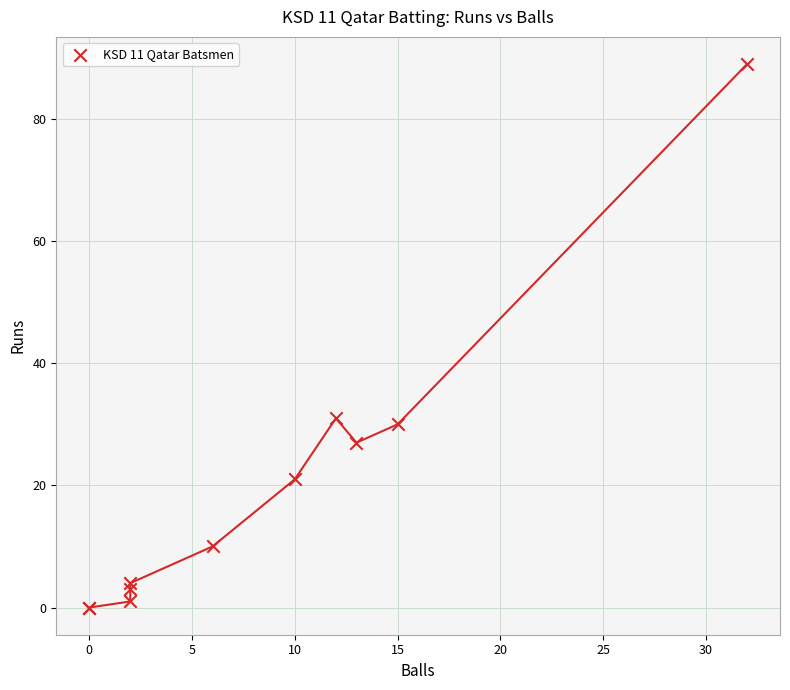

What Y value in the scatter plot is closest to 44?

31